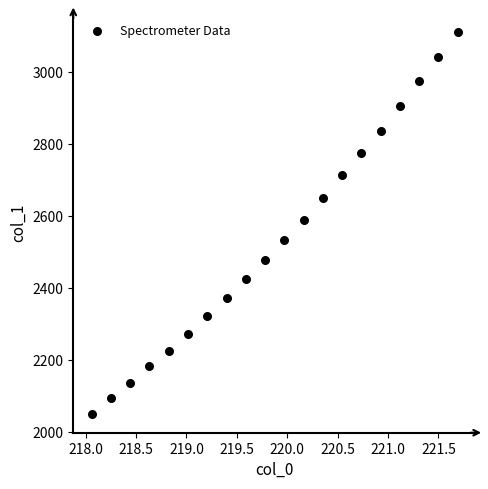

What is the range of X values (max minus min)?

3.6